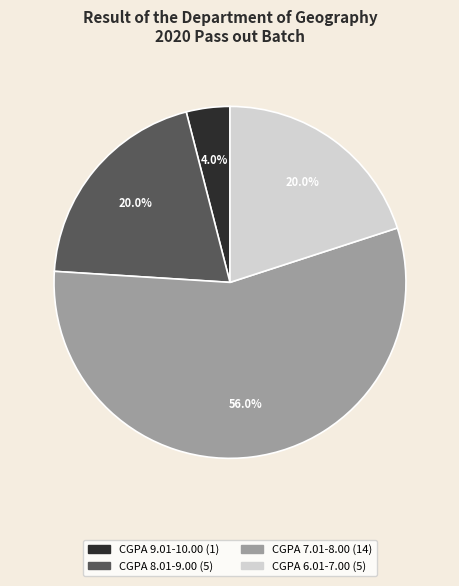

Is there any slice that represents more than half of the pie?

Yes